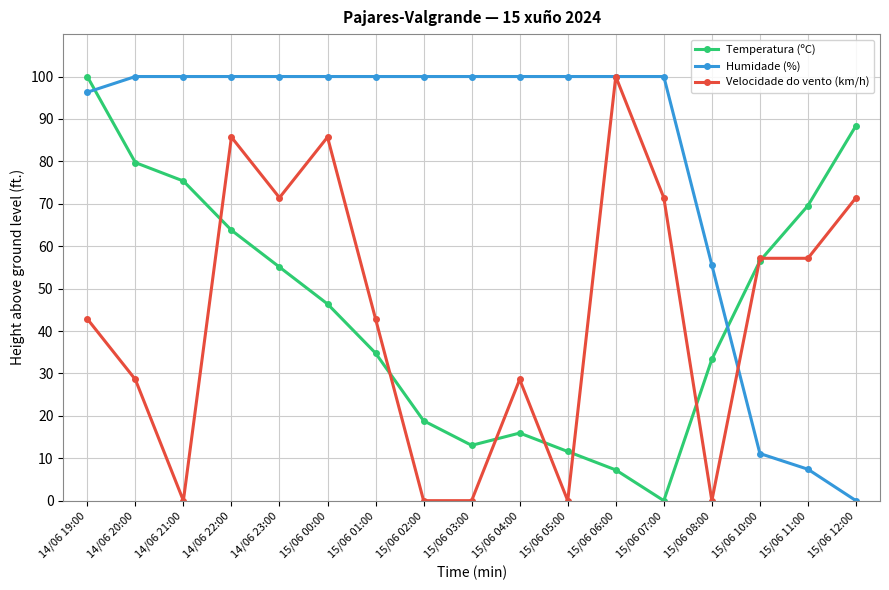

List the labels in order of Temperatura (ºC) value, smallest first.

15/06 07:00, 15/06 06:00, 15/06 05:00, 15/06 03:00, 15/06 04:00, 15/06 02:00, 15/06 08:00, 15/06 01:00, 15/06 00:00, 14/06 23:00, 15/06 10:00, 14/06 22:00, 15/06 11:00, 14/06 21:00, 14/06 20:00, 15/06 12:00, 14/06 19:00